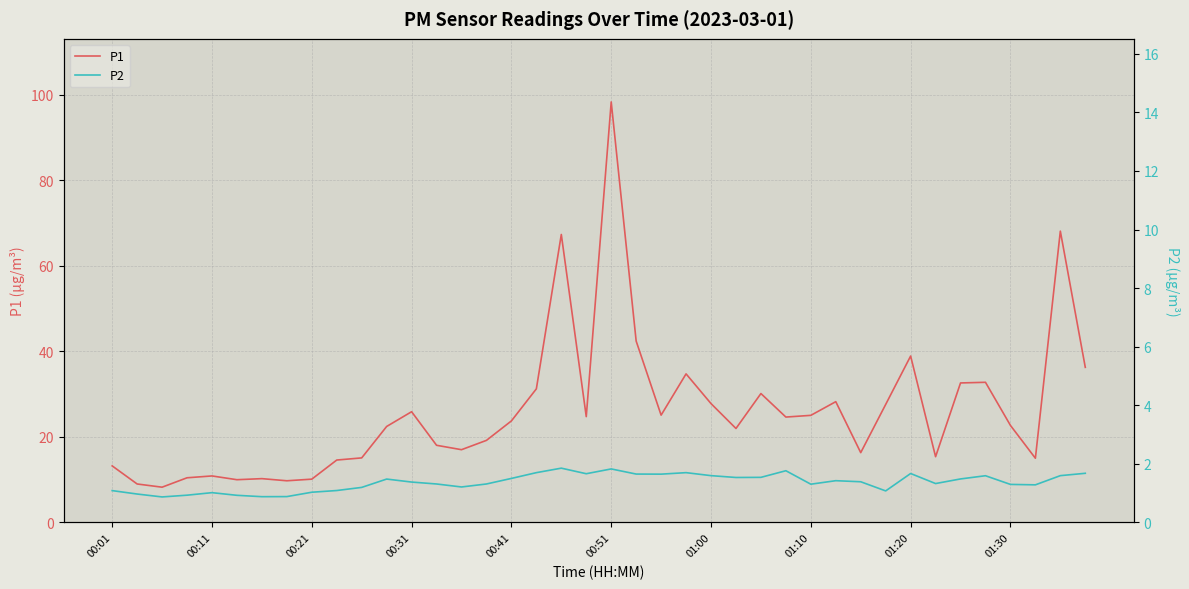

Which series has the widest spread of values?

P1